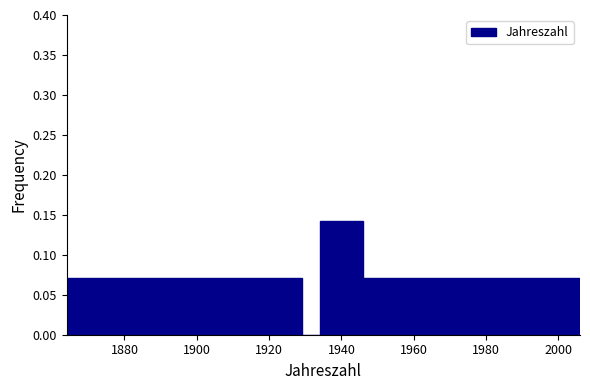

Around what value on the x-axis is the tallest bar? Give the approximate position of its centre, as read against the axis.

1940